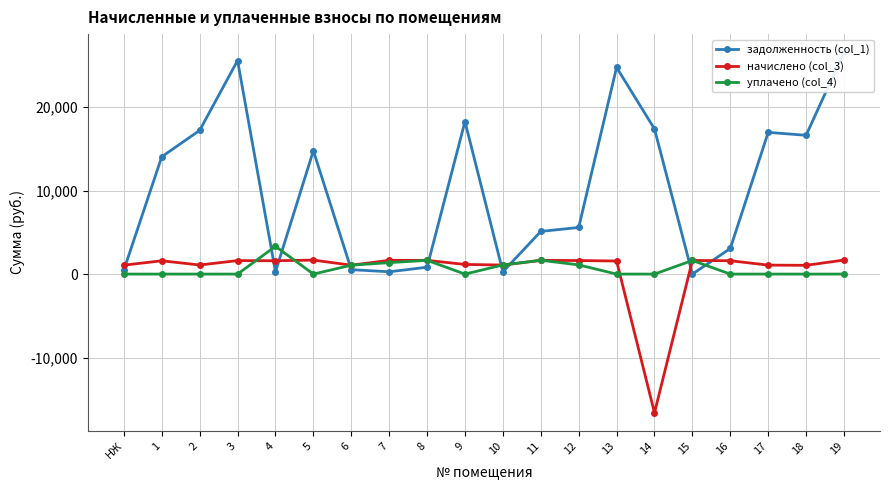

Is it true that начислено (col_3) equals 1086.2 at 2?

True